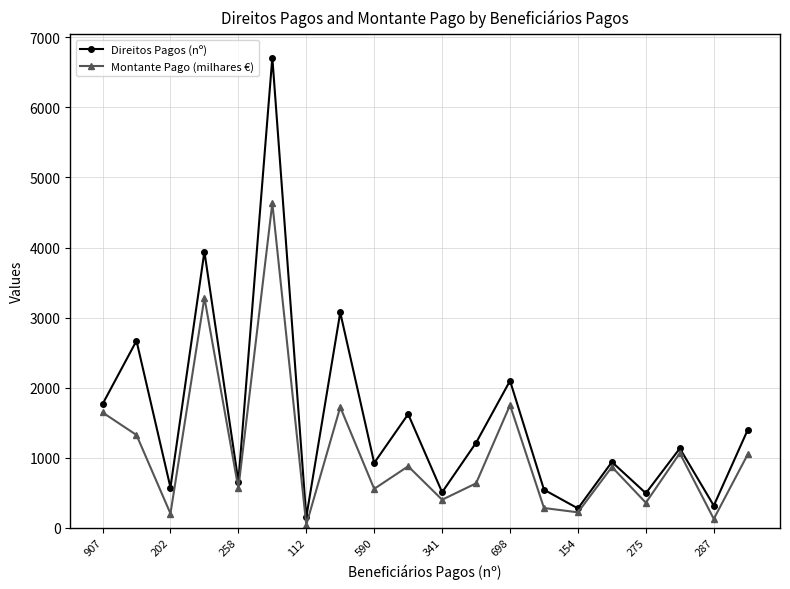

What is the sum of all Montante Pago (milhares €) values?

21646.8